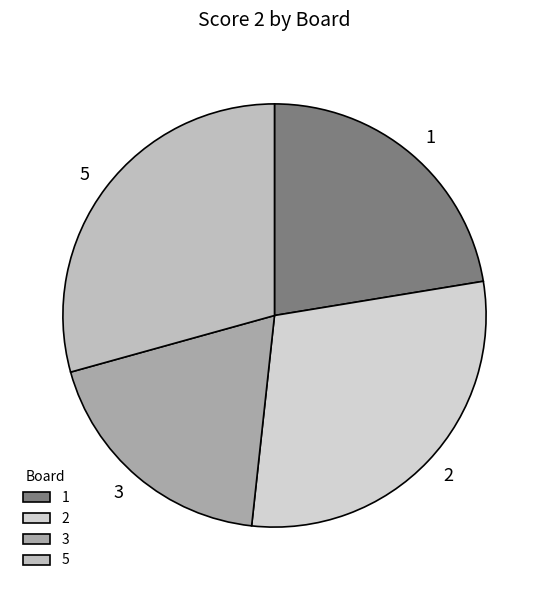

Does any single category account for the majority?

No